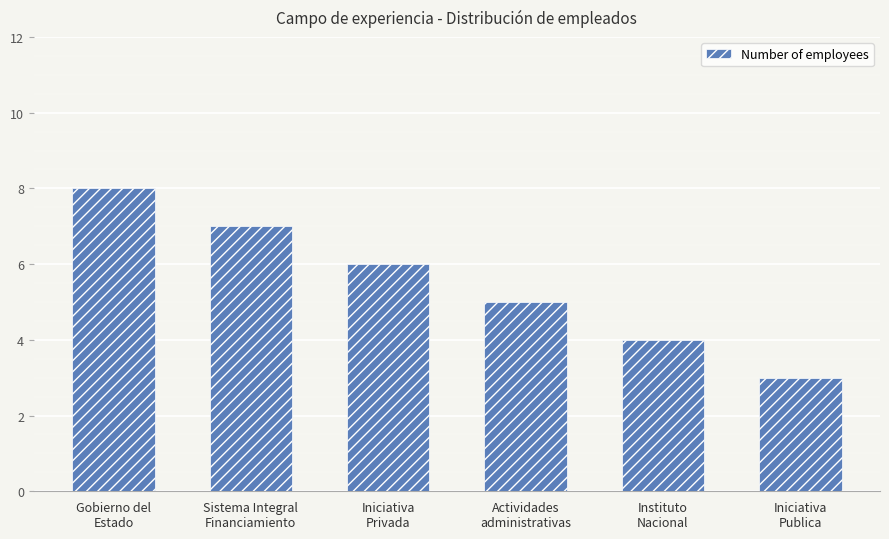

Which category has the lowest value across all series?

Iniciativa
Publica